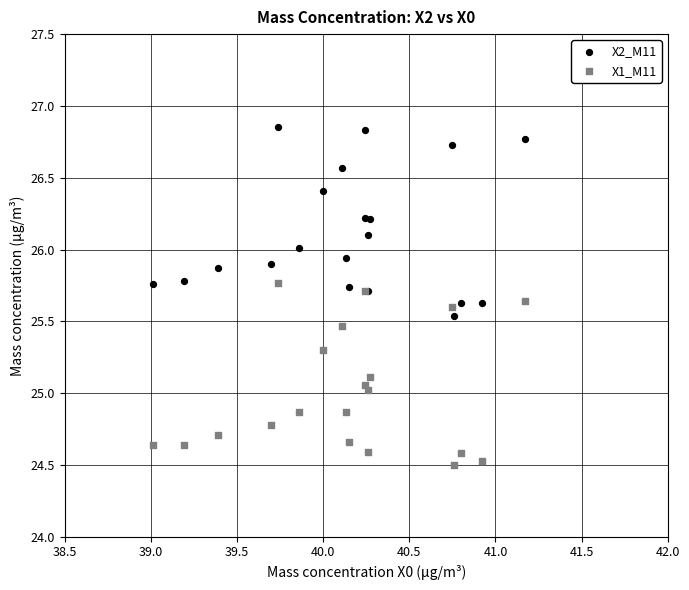

What is the X range (max minus min) for the scatter plot?

2.2